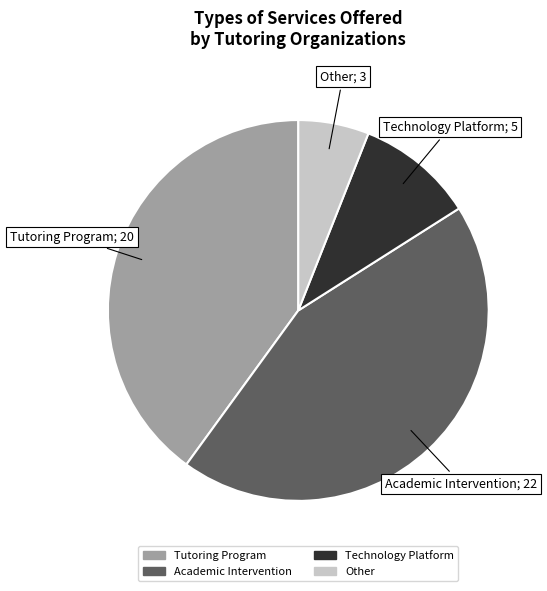

Does any single category account for the majority?

No